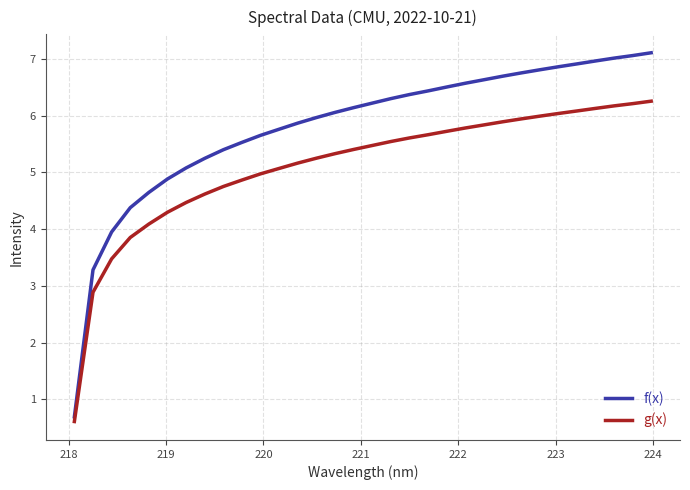

What is the maximum value for f(x)?

7.1